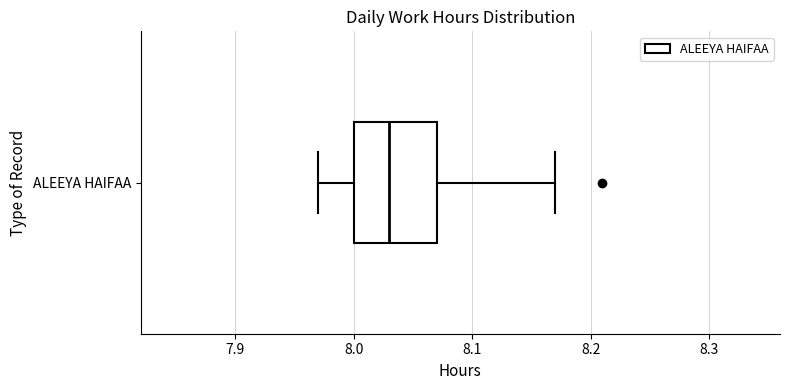

Transcribe this box plot: give where the median line is, the range the box spans, and where the two whiskers end, as read against the x-axis. The values are not printed on the chart, so give them approximately, as read against the axis.

median 8.03, box 8.00 to 8.07, whiskers 7.97 to 8.17